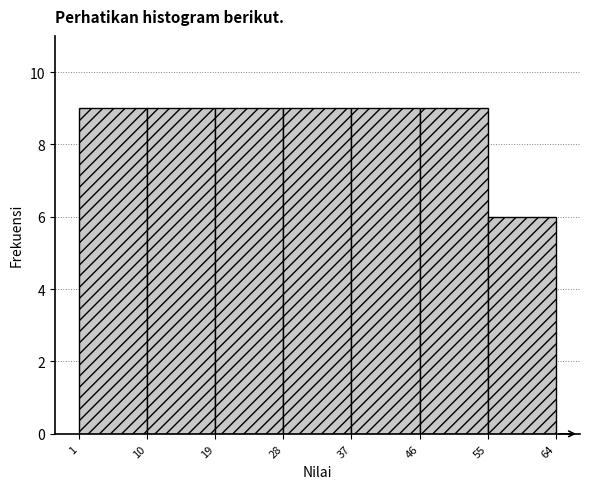

How tall is the bar that spans 37 to 46 on the x-axis? The values are not printed on the chart, so give them approximately, as read against the axis.

9